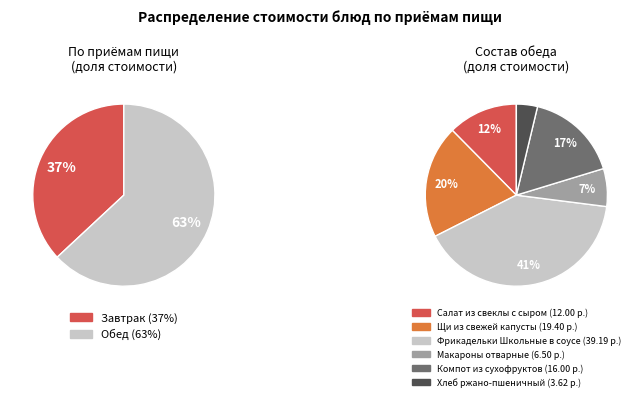

Is the sum of Салат из свеклы с сыром and Макароны отварные greater than half?

No